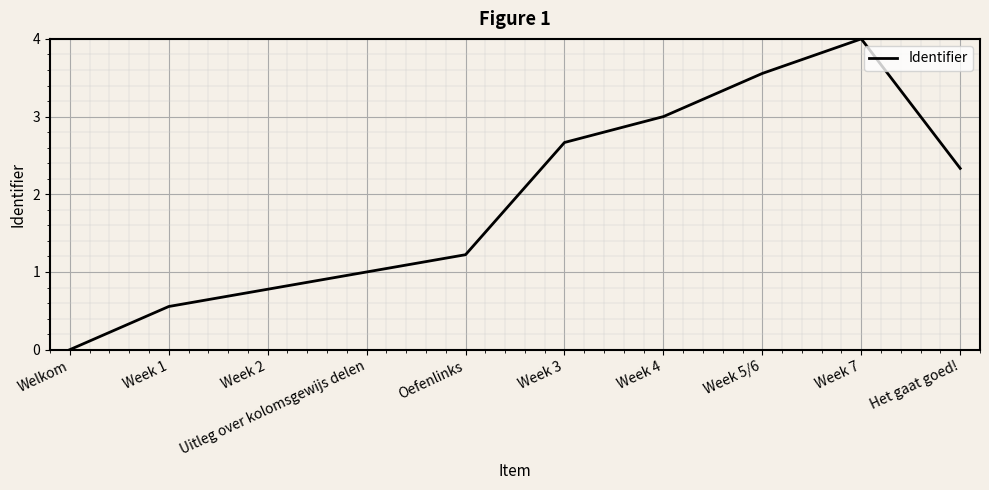

At which category does the data reach its first local peak?

Week 7